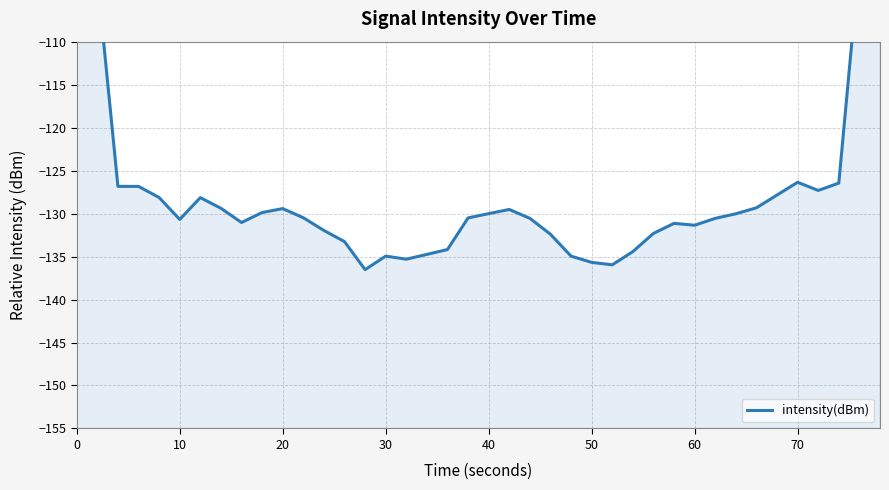

What is the minimum value shown in the chart?

-136.5